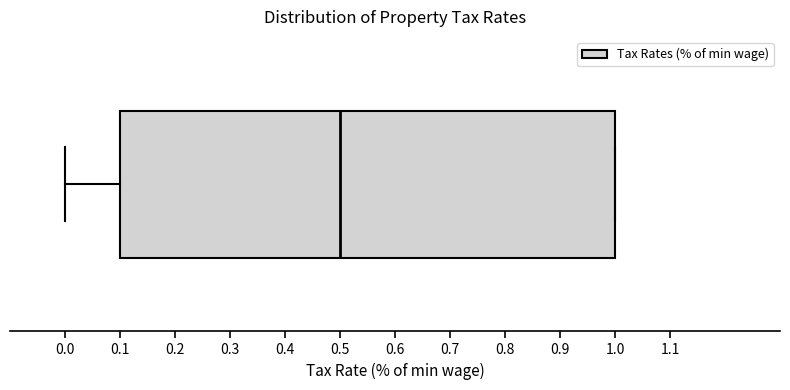

Where is the left edge of the box on the x-axis? The values are not printed on the chart, so give them approximately, as read against the axis.

0.1